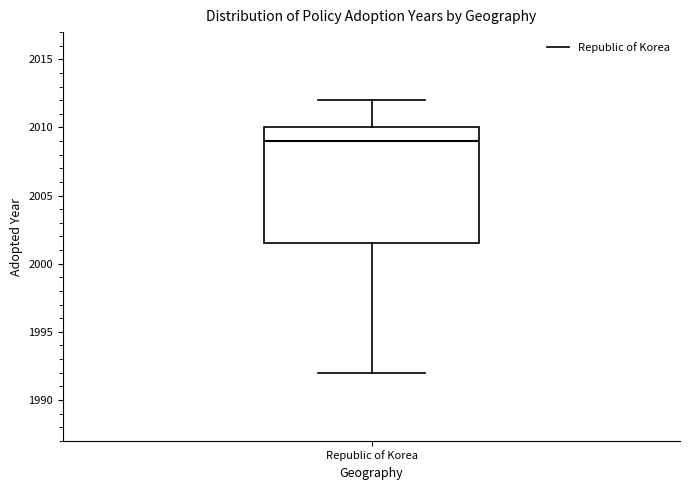

Read this box plot against the y-axis: the position of the median line, the range covered by the box, and the ends of both whiskers. The values are not printed on the chart, so give them approximately, as read against the axis.

median 2009.0, box 2001.5 to 2010.0, whiskers 1992.0 to 2012.0